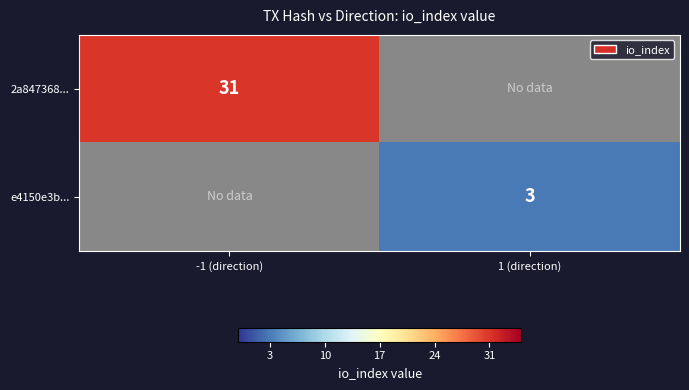

True or false: e4150e3b... has a value of 3 at 1 (direction).

True